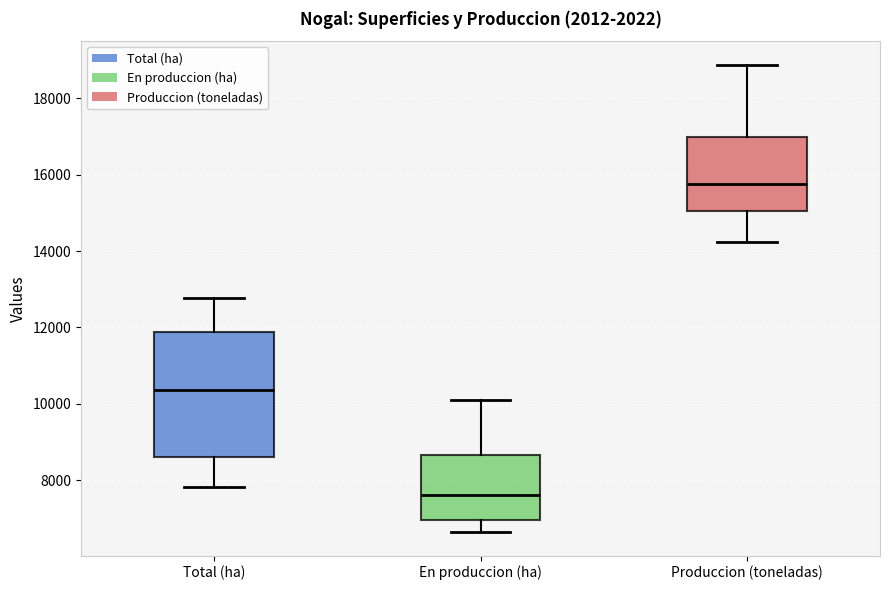

Reading left to right, transcribe this box plot: for each box, give where its median line is, the range the box spans, and where its two whiskers end, as read against the y-axis. The values are not printed on the chart, so give them approximately, as read against the axis.

Total (ha): median 10400, box 8600 to 11800, whiskers 7800 to 12800
En produccion (ha): median 7600, box 7000 to 8600, whiskers 6600 to 10000
Produccion (toneladas): median 15800, box 15000 to 17000, whiskers 14200 to 18800